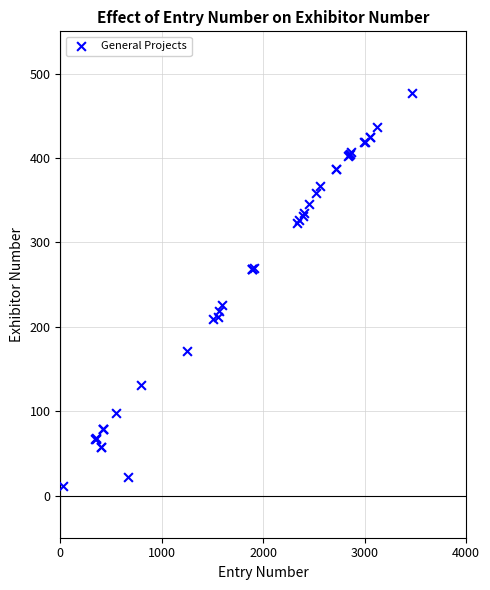

What Y value in the scatter plot is closest to 244?

226